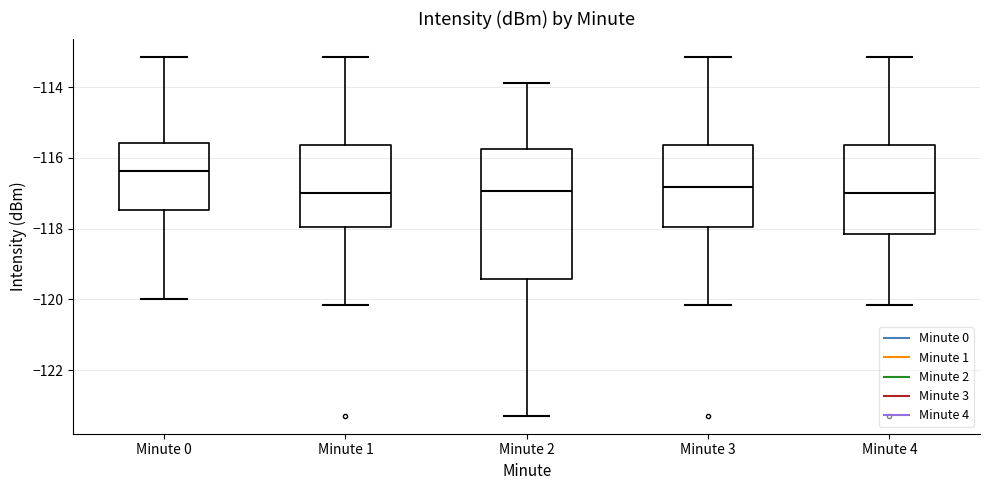

Where does the median line of the box for Minute 0 sit on the y-axis? The values are not printed on the chart, so give them approximately, as read against the axis.

-116.4